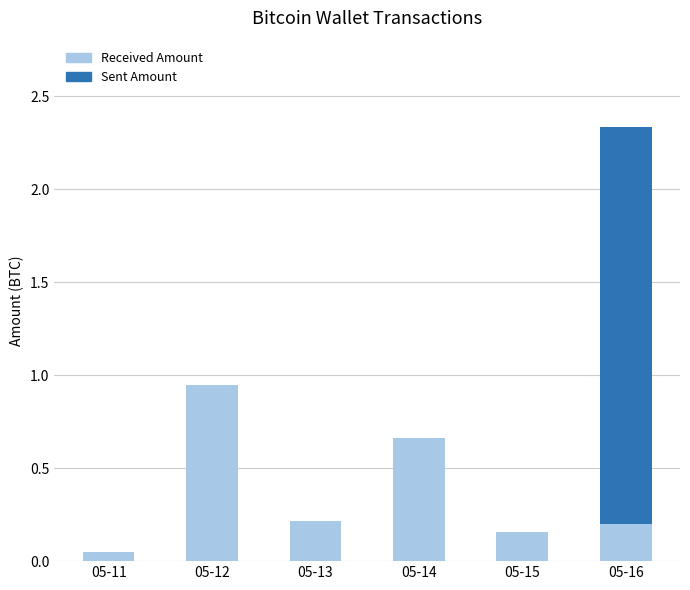

Count the number of data series in this chart.

2